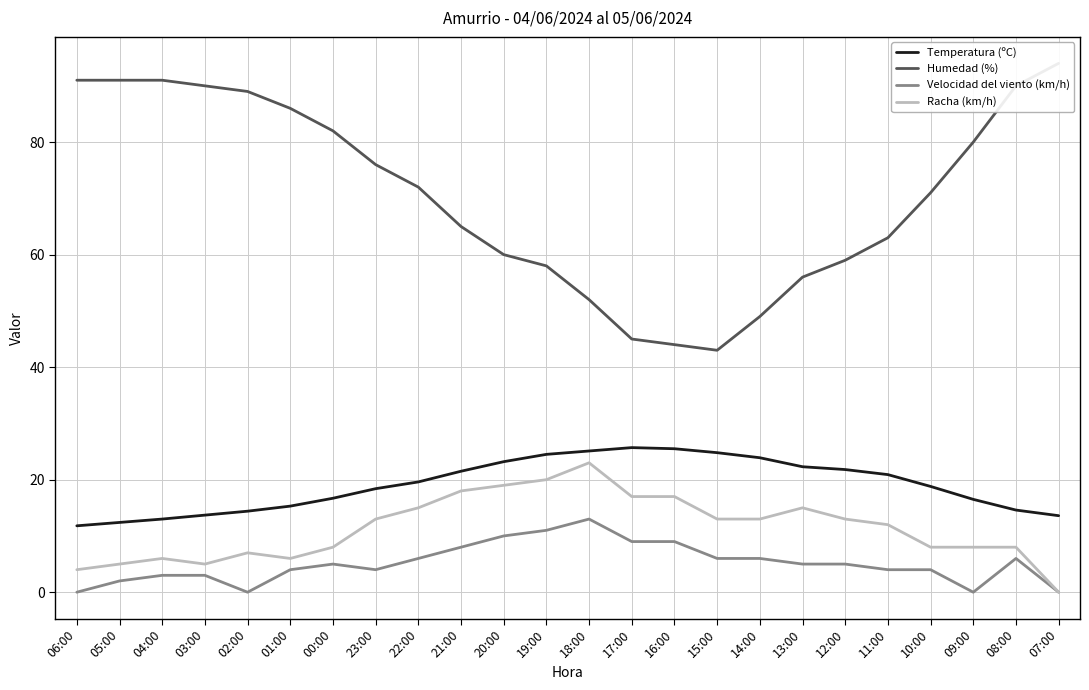

What is the sum of the Racha (km/h) values at 05:00 and 01:00?

11.0